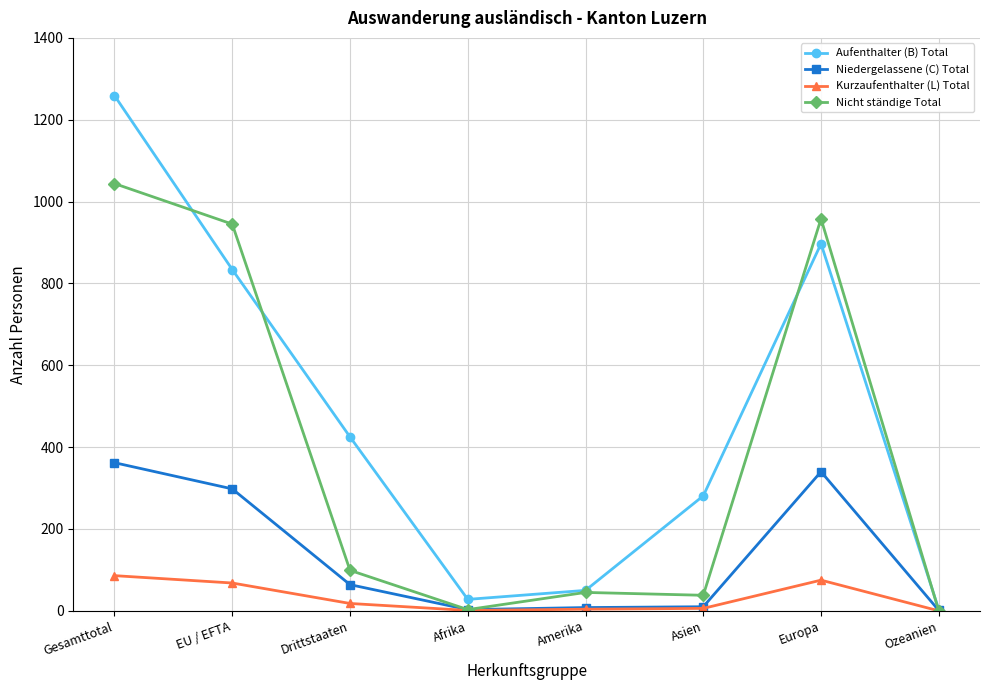

At which label does Niedergelassene (C) Total reach its peak?

Gesamttotal